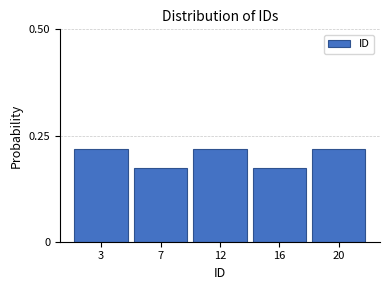

The chart shows a value of 0.1 at 12. True or false?

False